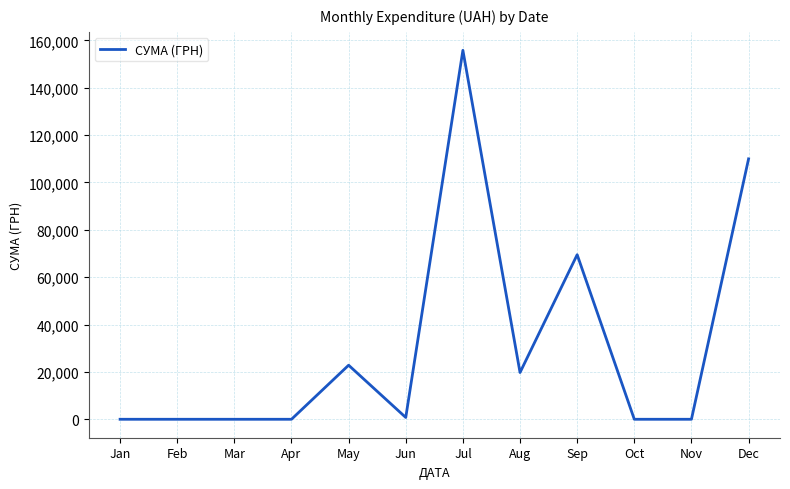

What is the change in value from May to Nov?

-22827.2